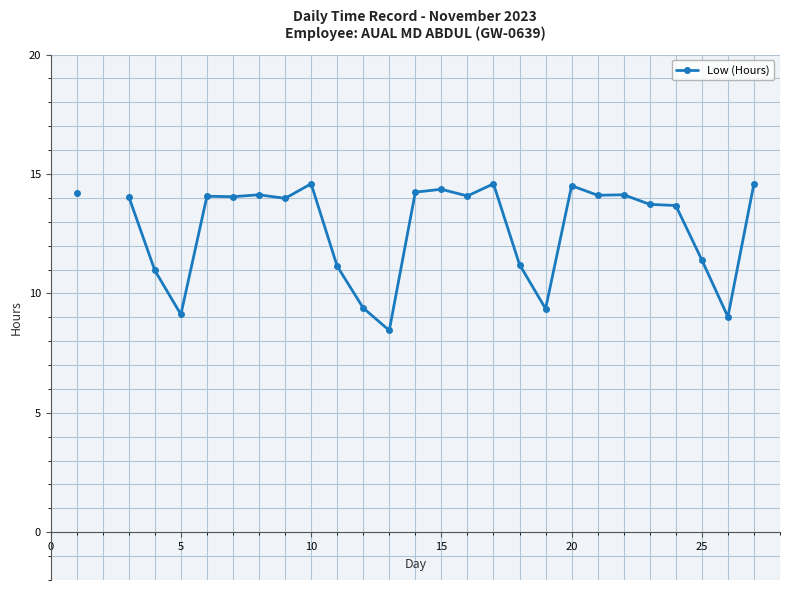

How many points are higher than both their immediate neighbors (excluding endpoints)?

7